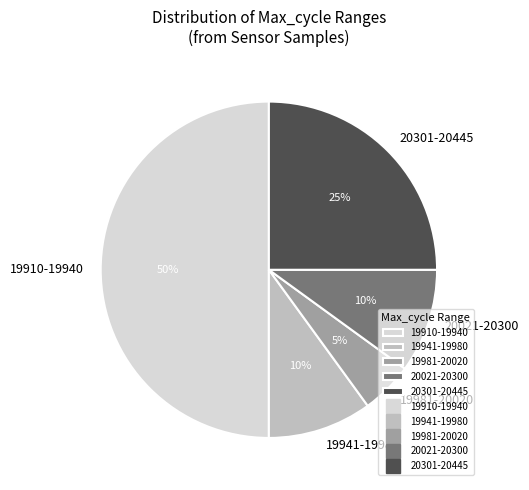

How many segments does this pie chart have?

5